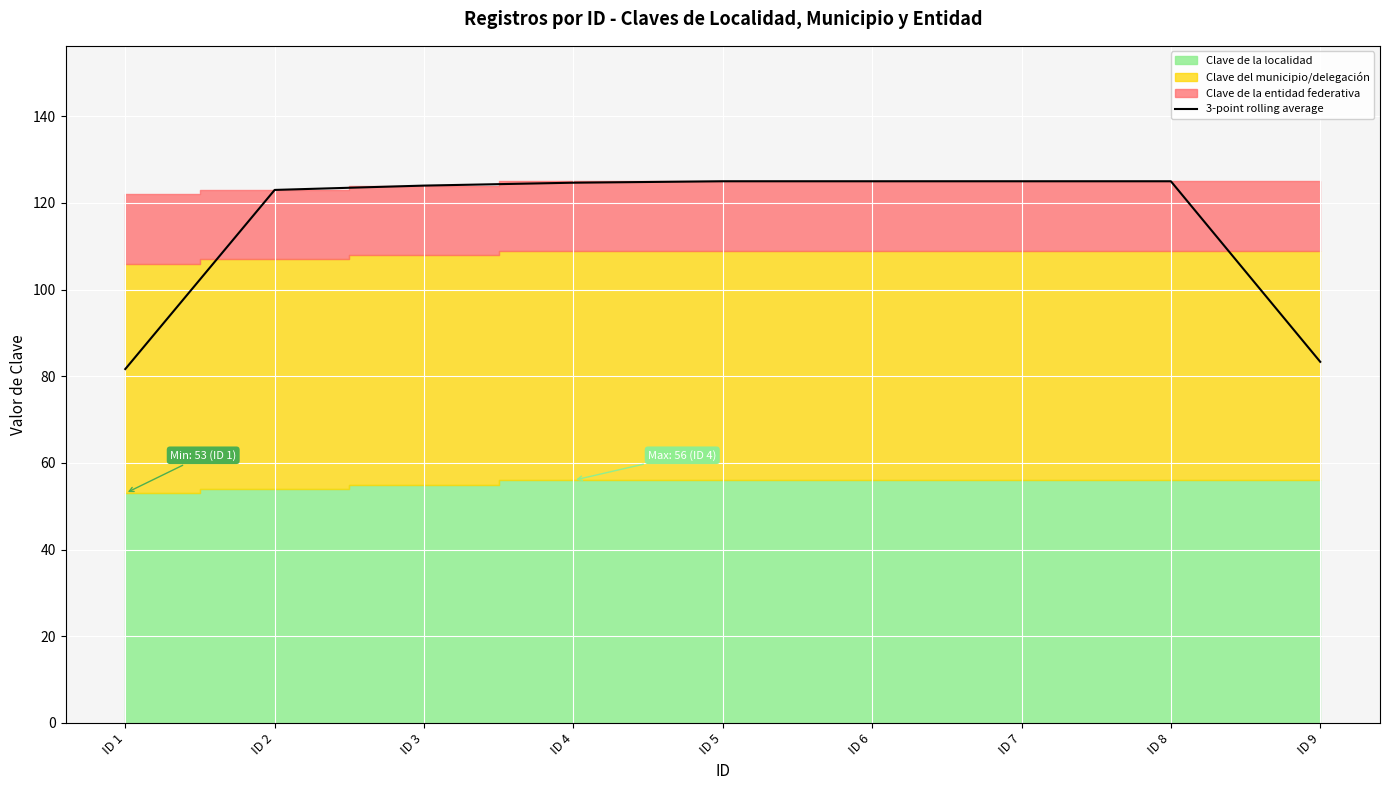

What is the average value?

115.2